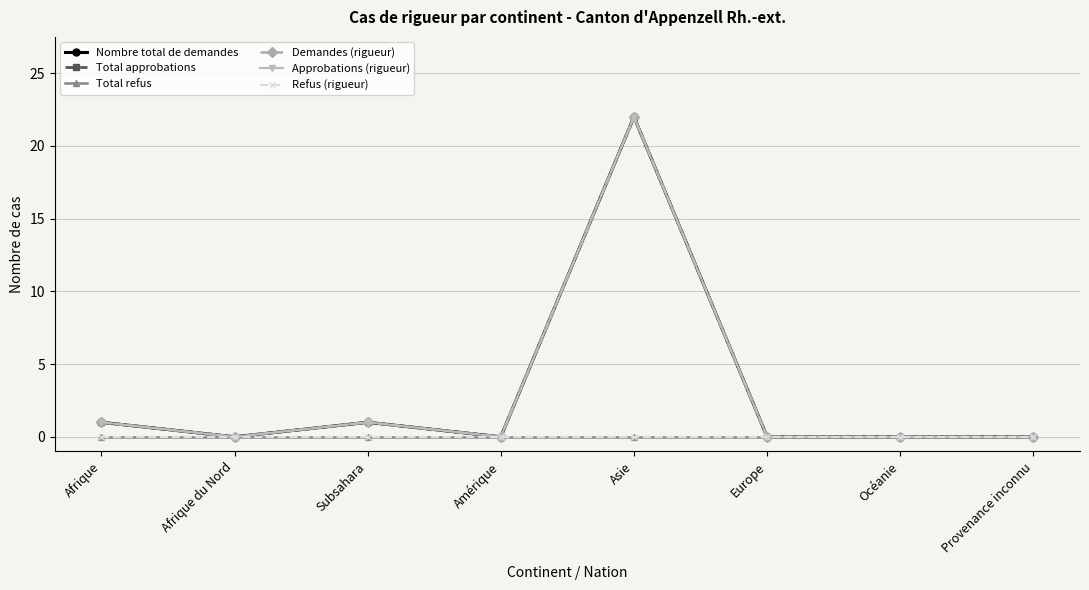

At which category is the sum across all series the highest?

Asie